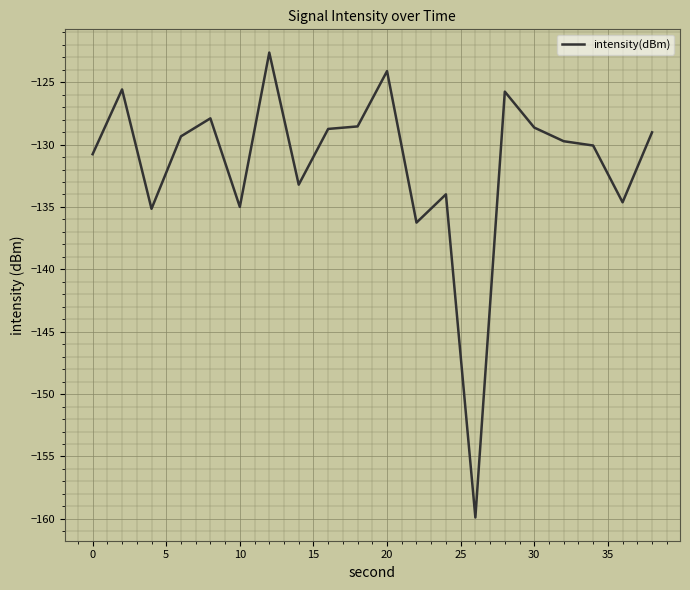

What is the smallest value displayed?

-159.9